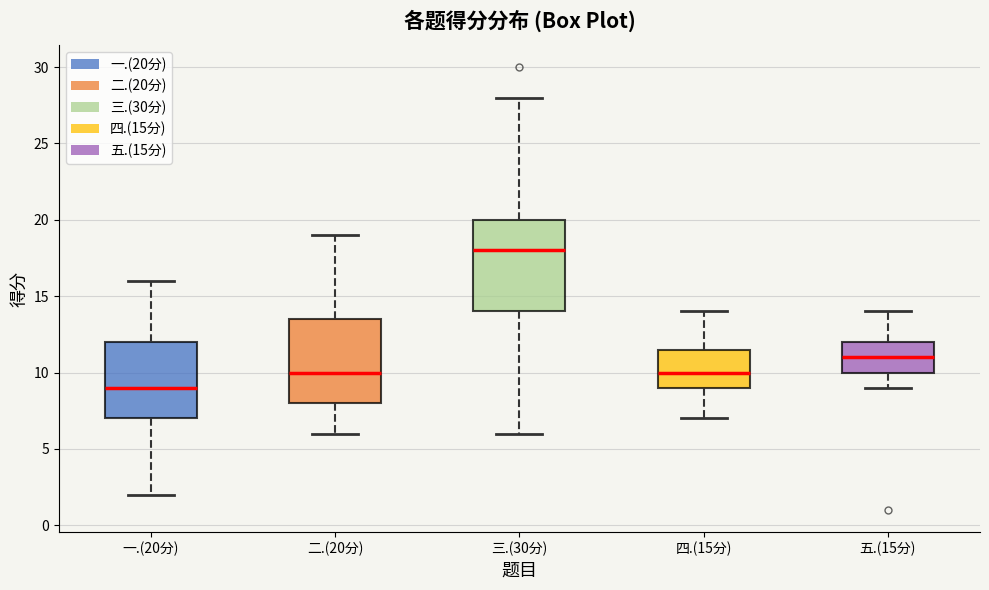

Where does the median line of the box for 二.(20分) sit on the y-axis? The values are not printed on the chart, so give them approximately, as read against the axis.

10.0